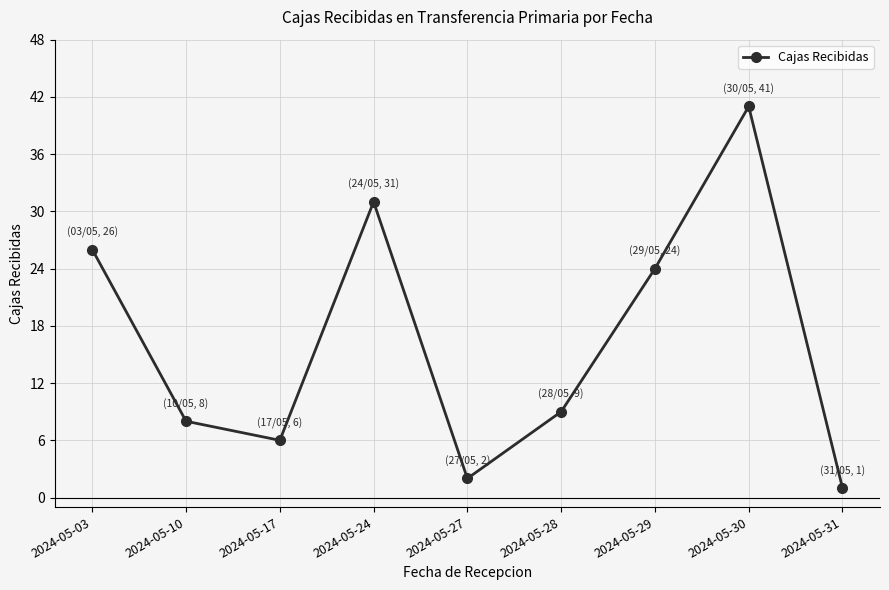

What is the maximum value shown in the chart?

41